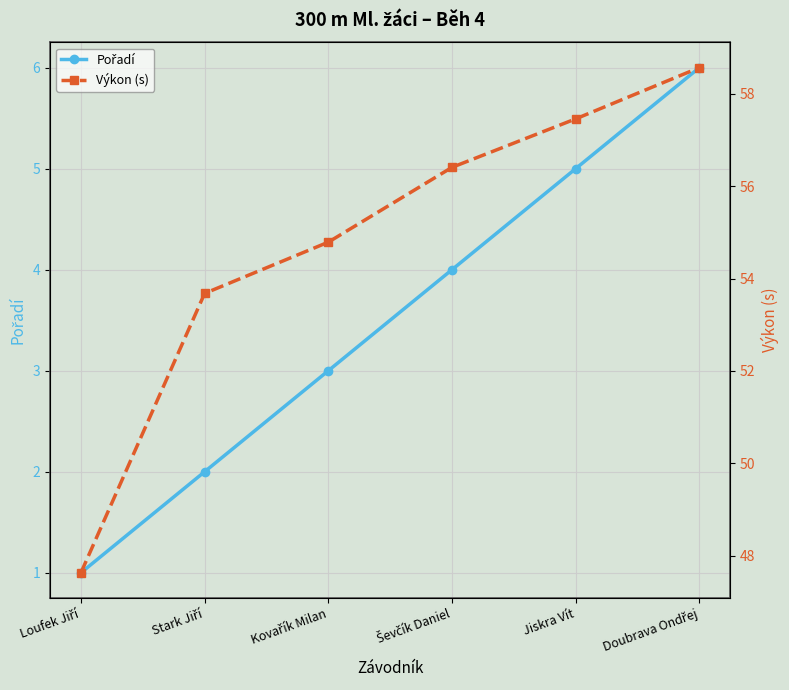

True or false: Výkon (s) and Pořadí intersect in this chart.

False